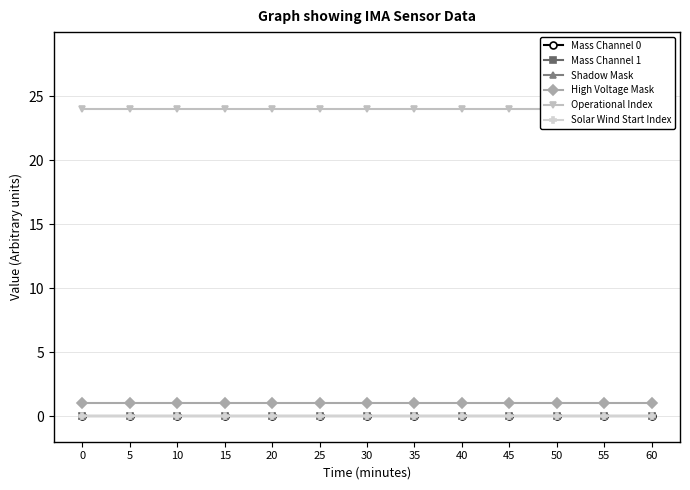

True or false: Mass Channel 1 has more than 1 points higher than both neighbors.

False